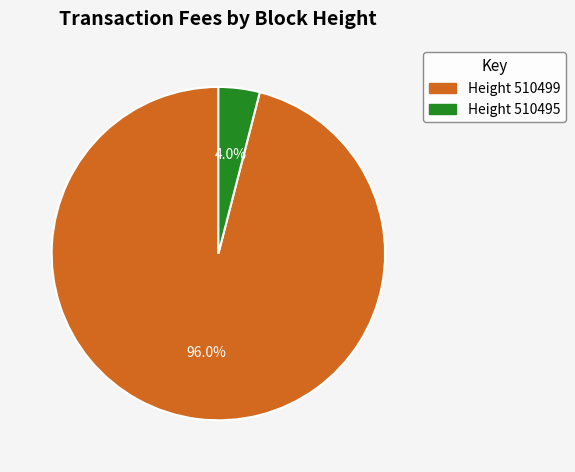

Is there a majority slice in this chart?

Yes